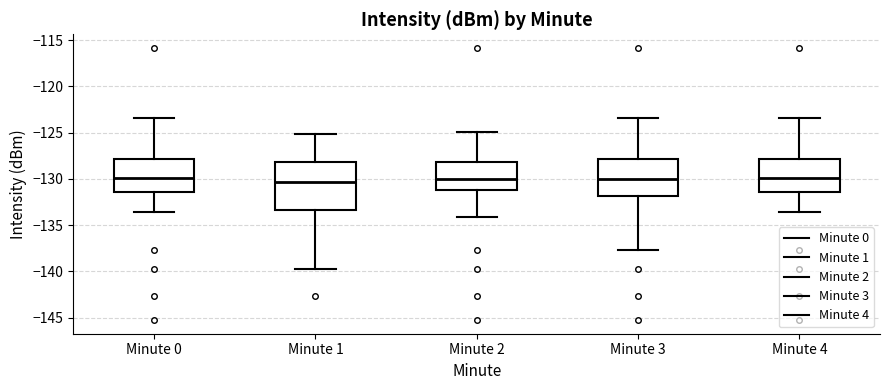

Comparing the boxes themselves (not the whiskers), which one is the tallest?

Minute 1